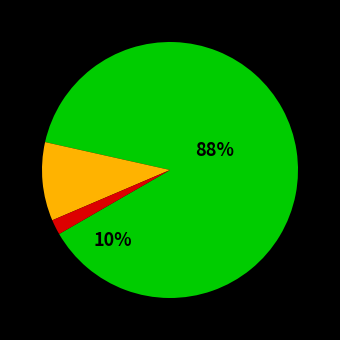

True or false: Wil accounts for 7% of the total.

True